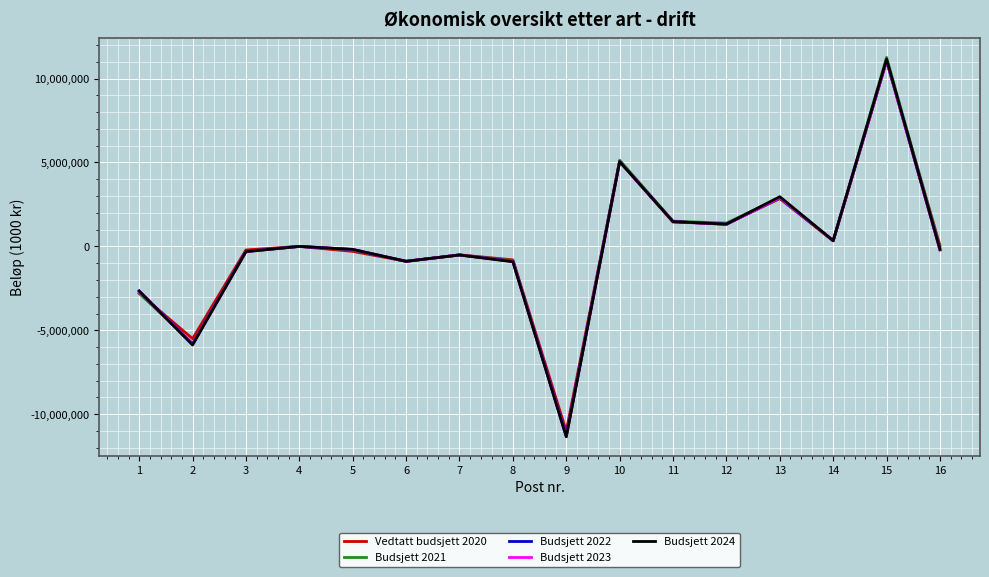

How many values in the Budsjett 2024 series exceed -179643?

7